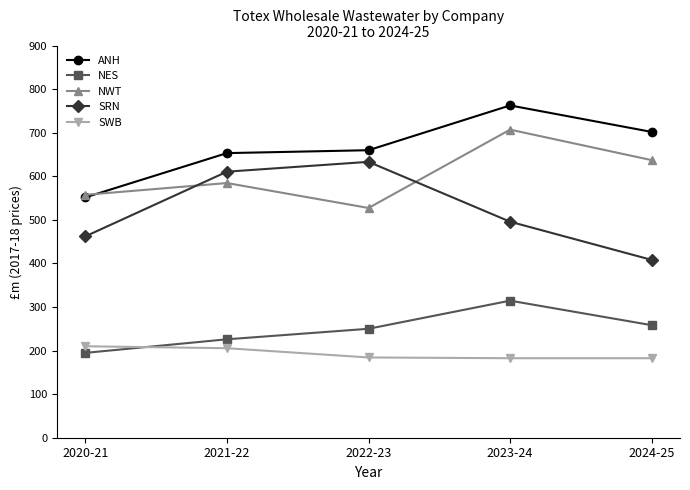

Rank the categories by SRN value from lowest to highest.

2024-25, 2020-21, 2023-24, 2021-22, 2022-23